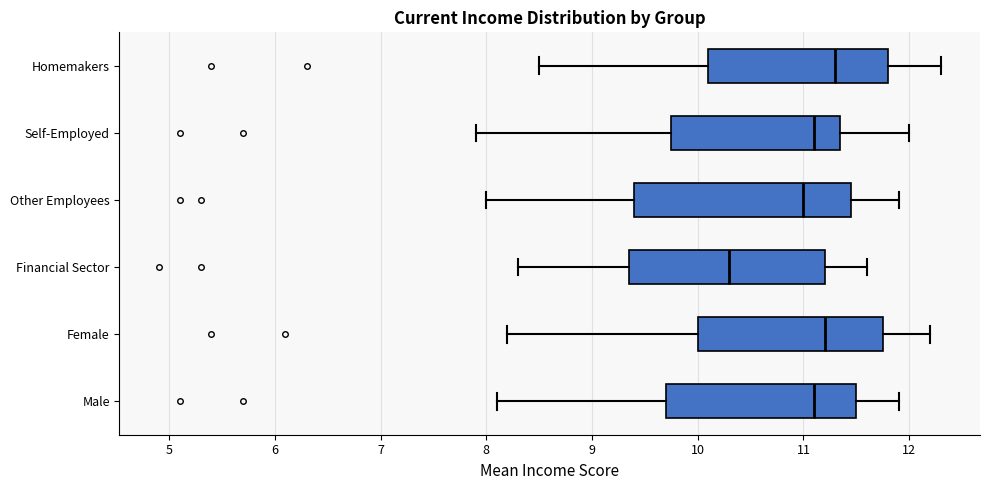

Which box's median line is the furthest to the right?

Homemakers